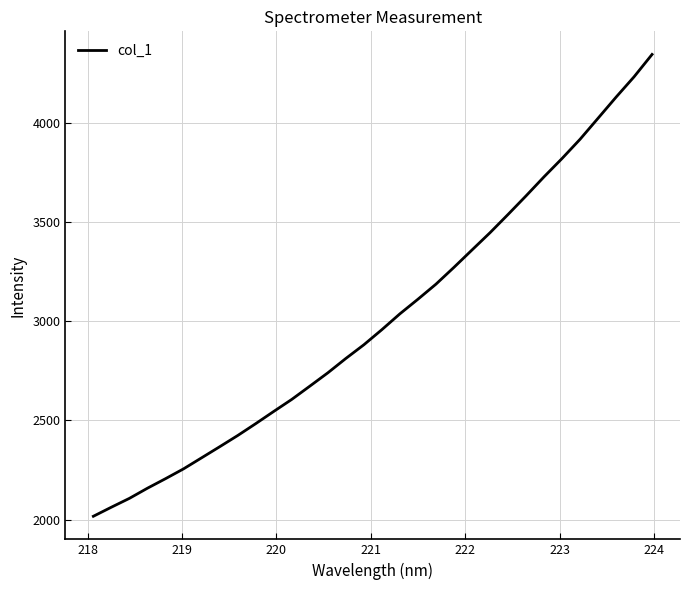

What is the smallest value displayed?

2016.4